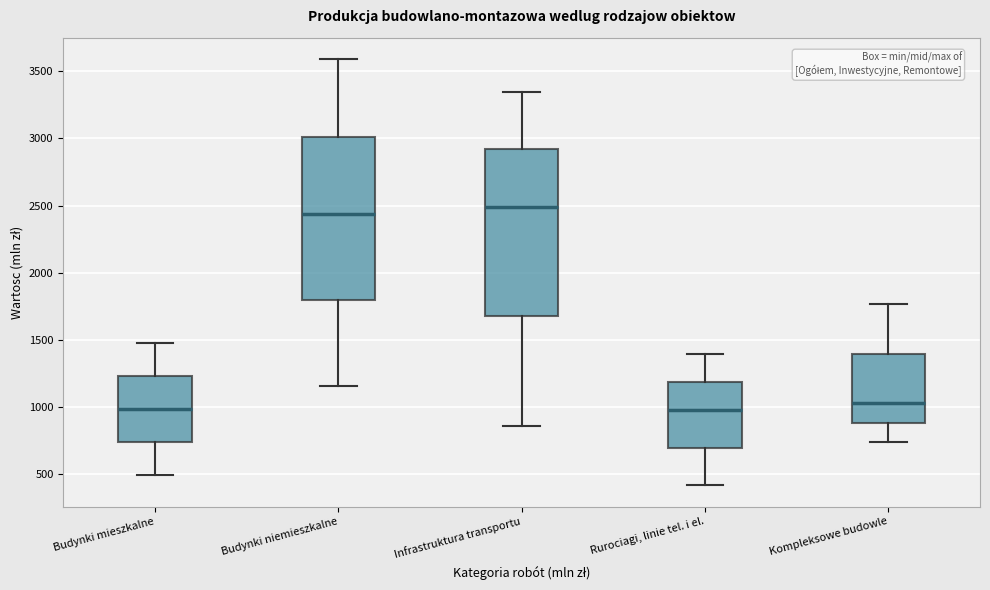

Reading left to right, transcribe this box plot: for each box, give where its median line is, the range the box spans, and where its two whiskers end, as read against the y-axis. The values are not printed on the chart, so give them approximately, as read against the axis.

Budynki mieszkalne: median 1000, box 750 to 1250, whiskers 500 to 1450
Budynki niemieszkalne: median 2450, box 1800 to 3000, whiskers 1150 to 3600
Infrastruktura transportu: median 2500, box 1650 to 2900, whiskers 850 to 3350
Rurociagi, linie tel. i el.: median 950, box 700 to 1200, whiskers 400 to 1400
Kompleksowe budowle: median 1050, box 900 to 1400, whiskers 750 to 1750